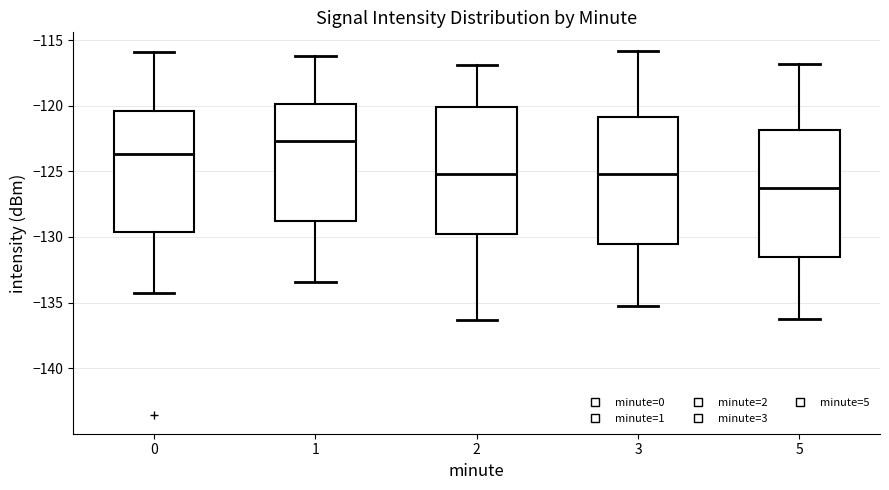

Where is the upper edge of the box at x = 5 on the y-axis? The values are not printed on the chart, so give them approximately, as read against the axis.

-122.0